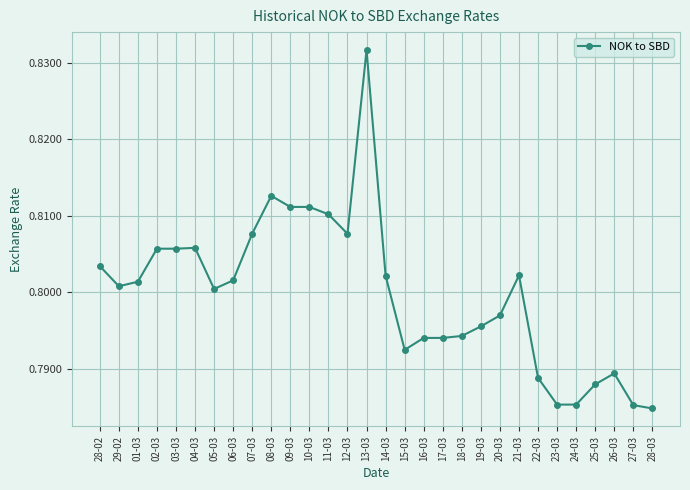

True or false: there are more than 0 points higher than both neighbors.

True